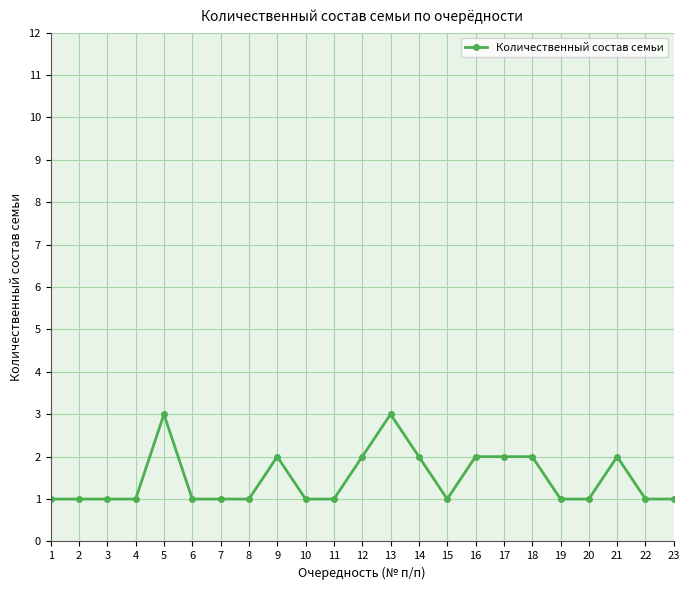

Approximately how many times larger is the value at 14 compared to 21?

1.0